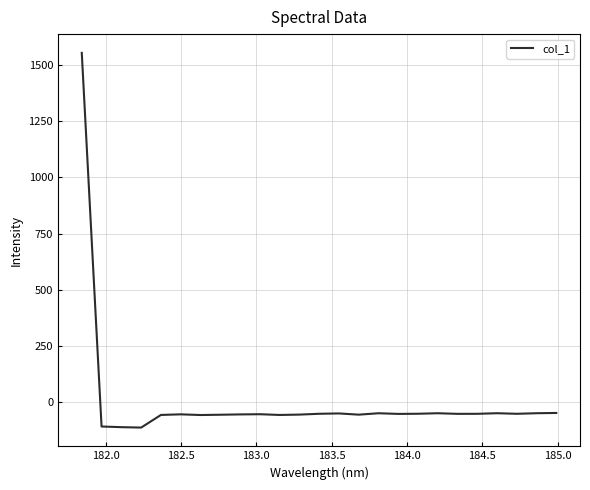

What is the difference between the maximum and minimum values?

1668.2